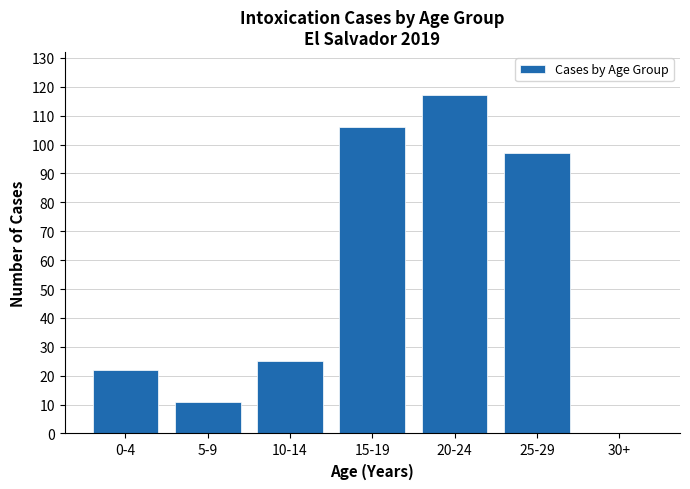

Reading left to right, transcribe all the data shown in this chart.

0-4=22	5-9=11	10-14=25	15-19=106	20-24=117	25-29=97	30+=0